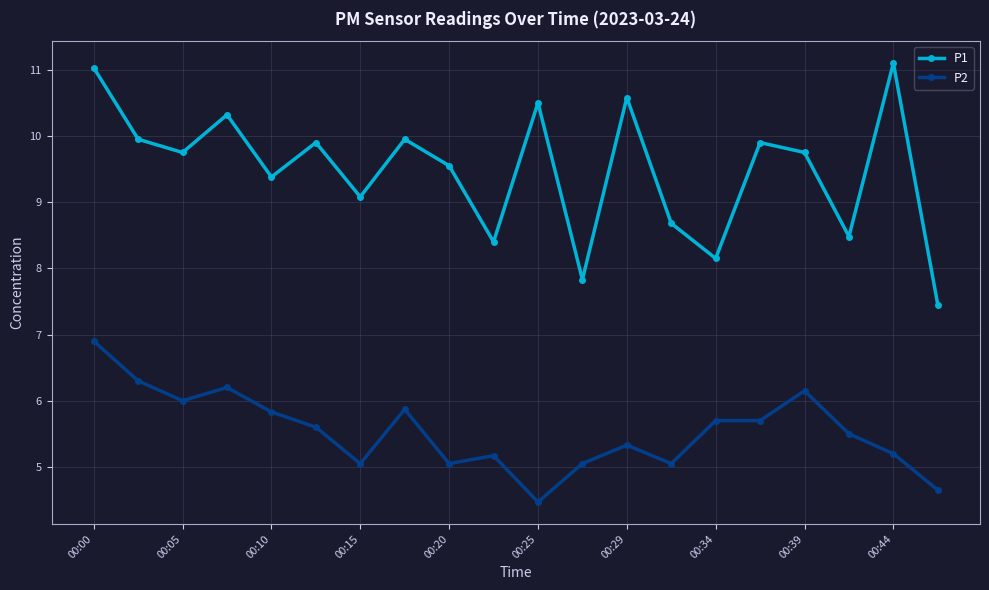

What is the value of the P1 point at the 3rd from the left?

9.8